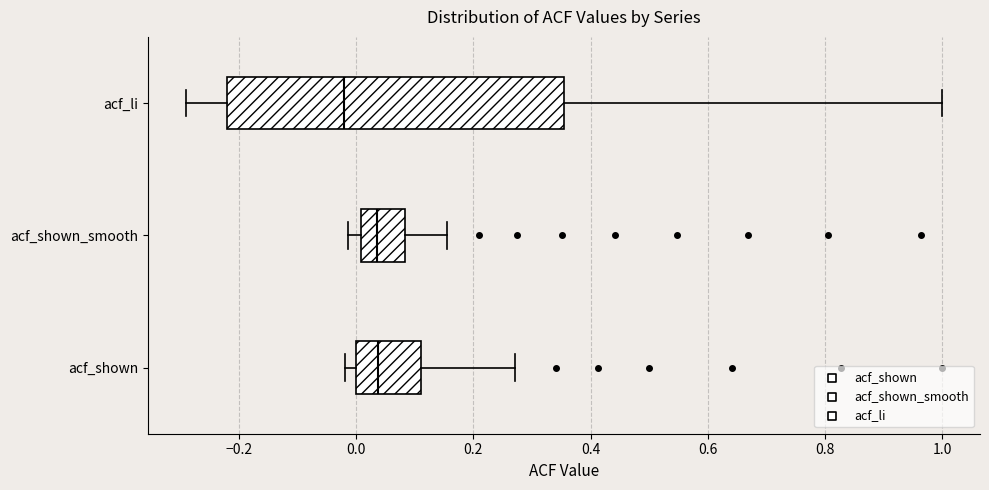

Reading bottom to top, transcribe this box plot: for each box, give where its median line is, the range the box spans, and where its two whiskers end, as read against the x-axis. The values are not printed on the chart, so give them approximately, as read against the axis.

acf_shown: median 0.04, box 0.00 to 0.12, whiskers -0.02 to 0.28
acf_shown_smooth: median 0.04, box 0.00 to 0.08, whiskers -0.02 to 0.16
acf_li: median -0.02, box -0.22 to 0.36, whiskers -0.30 to 1.00